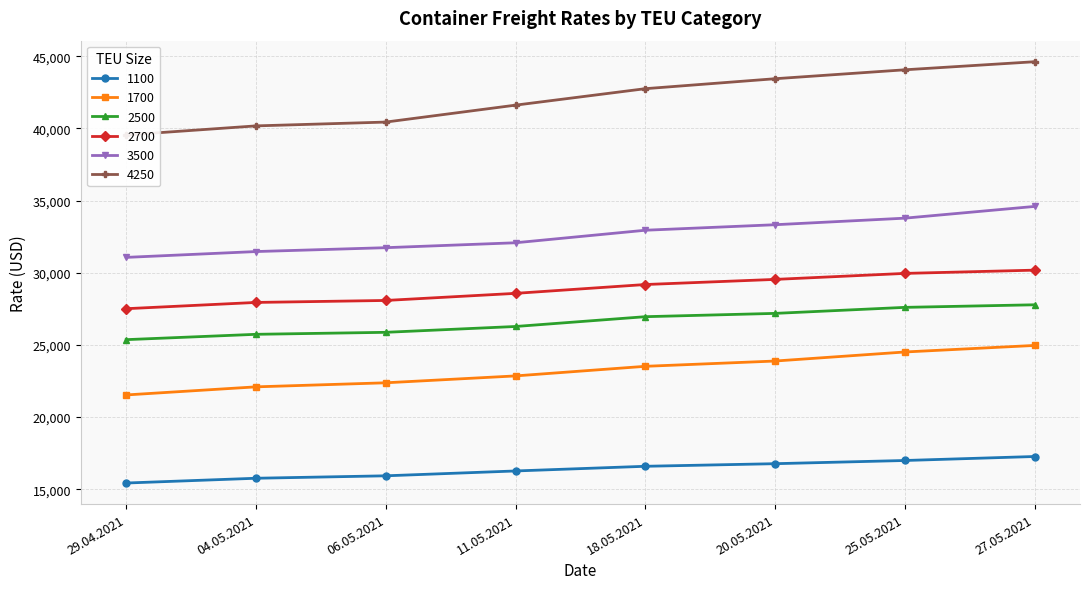

What is the difference between the maximum and minimum values in the 3500 series?

3531